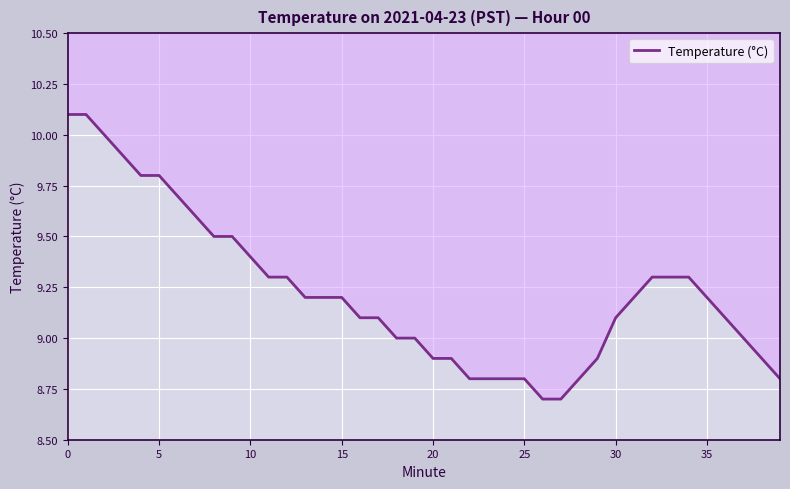

True or false: the data shows 15.8 at 35.

False